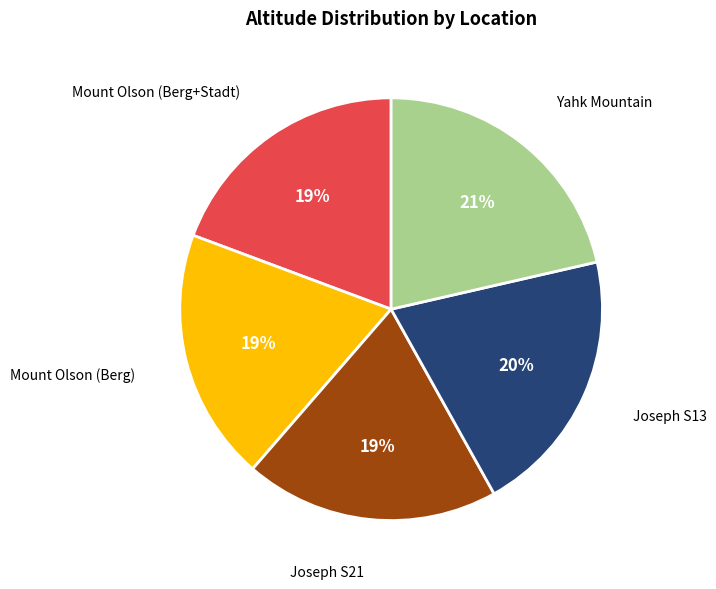

How many segments does this pie chart have?

5